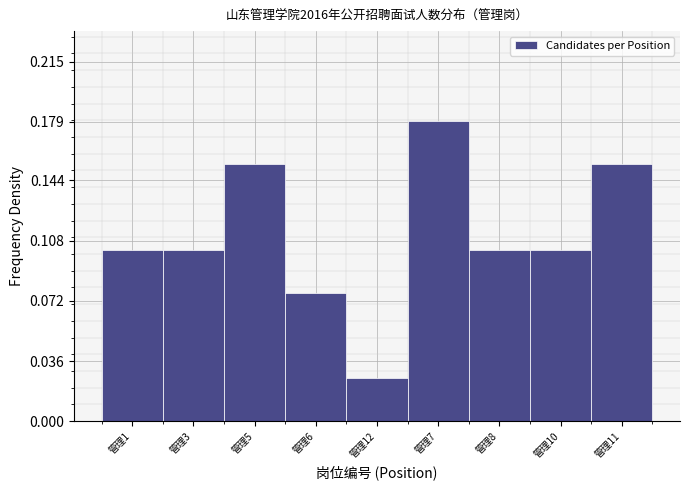

The chart shows a value of 0.1 at 管理7. True or false?

False